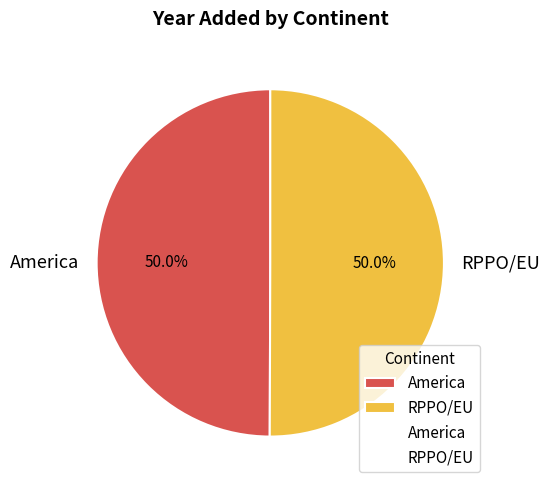

To the nearest percent, what percentage of the pie is RPPO/EU?

50%